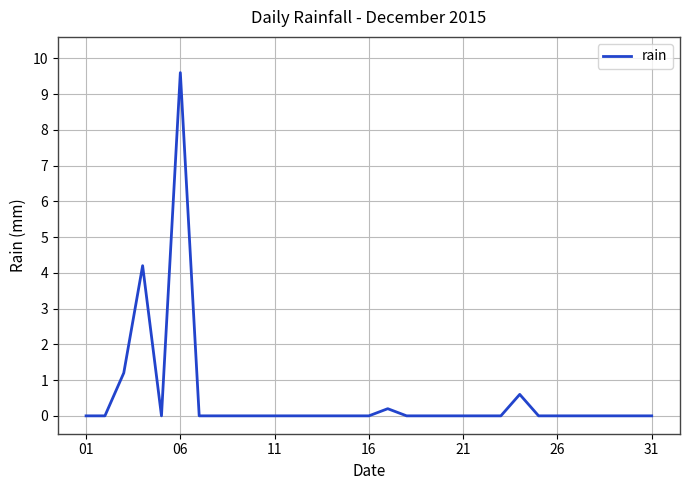

What is the sum of all values?

15.8